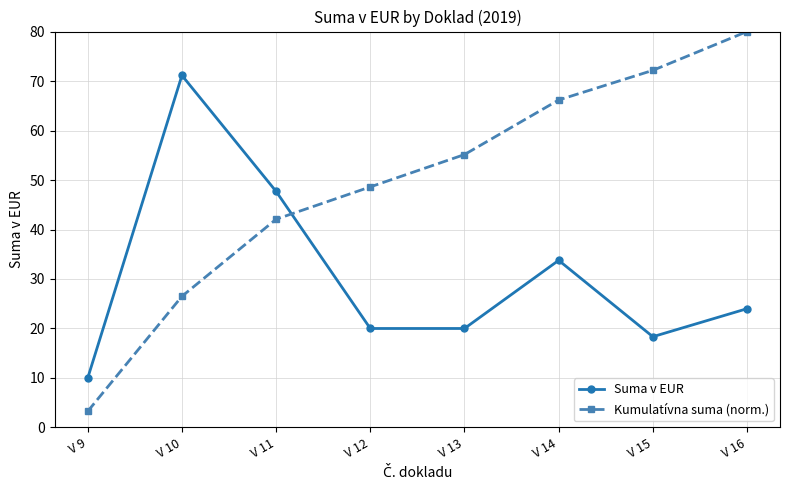

What is the difference between the maximum and minimum values in the Kumulatívna suma (norm.) series?

76.7